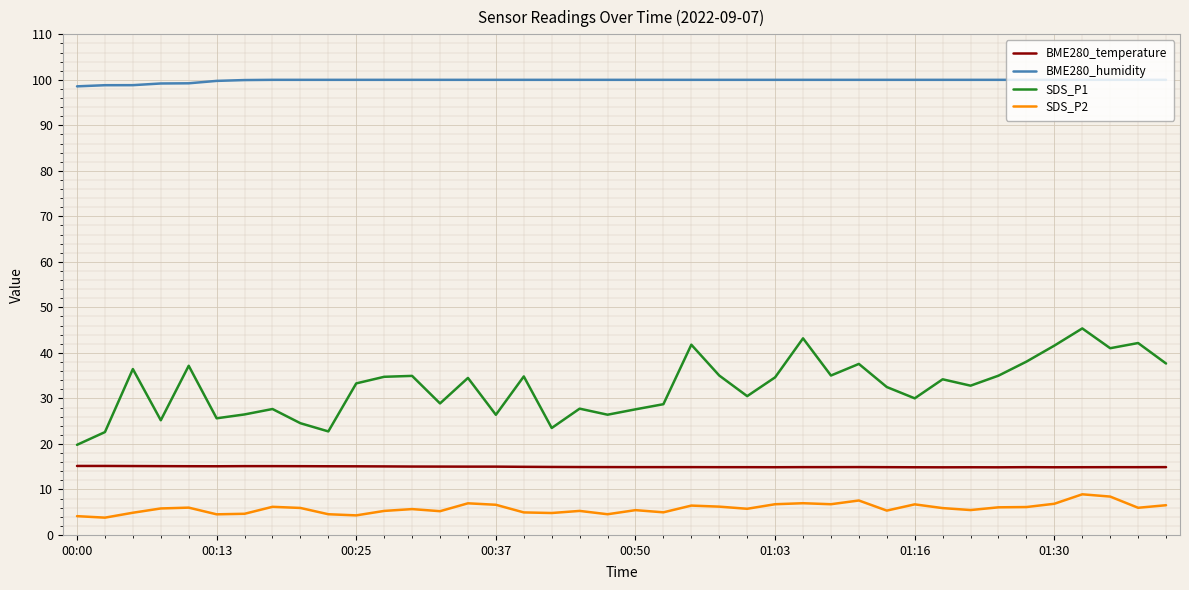

Which series has the largest range (max minus min)?

SDS_P1